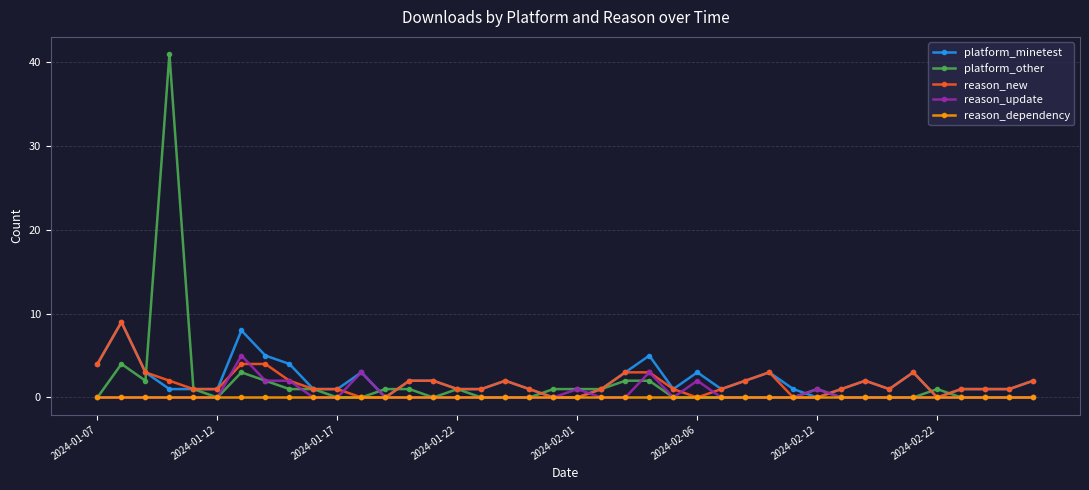

What is the greatest value displayed?

41